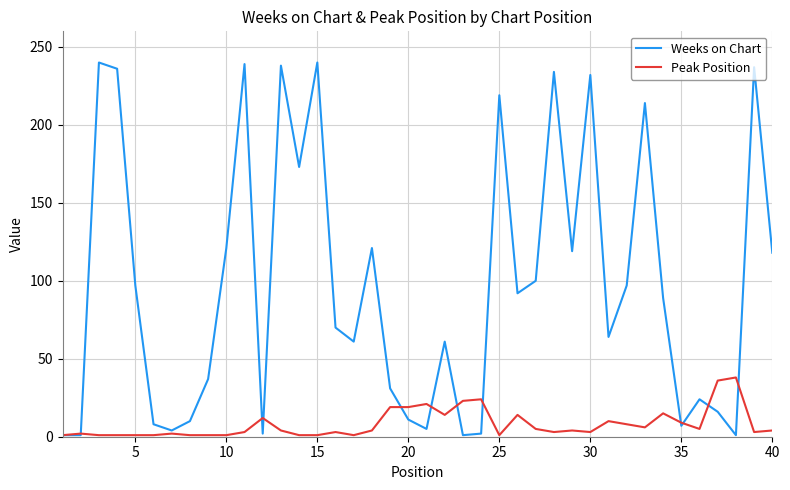

At how many categories does at least one series exceed 127?

11